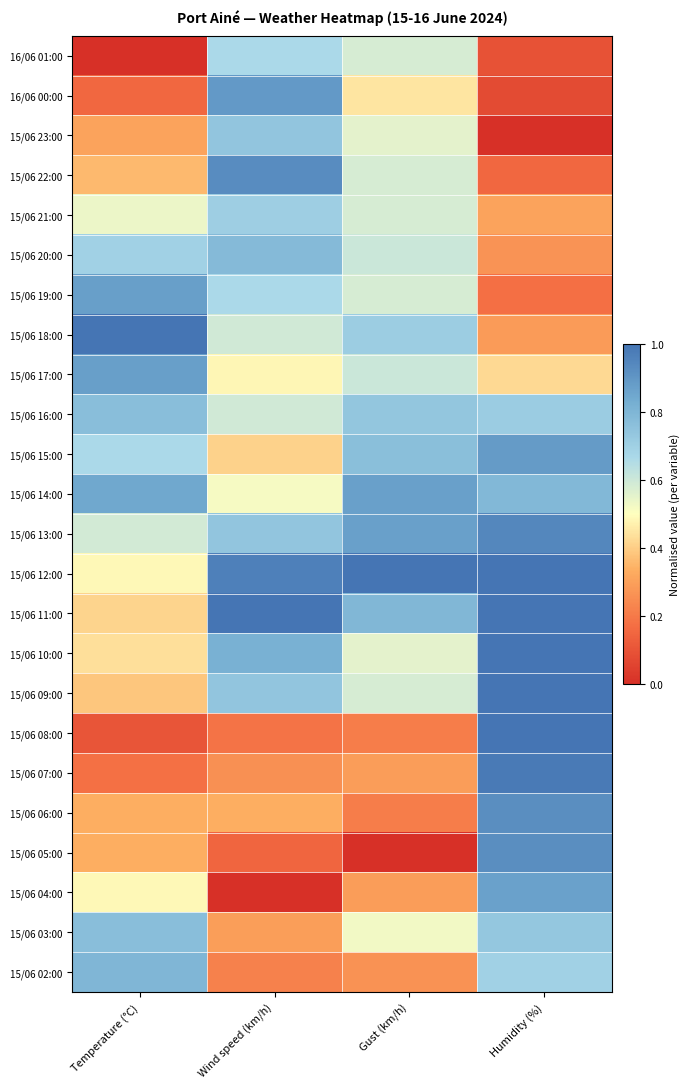

What is the total value across all series at Humidity (%)?

15.2